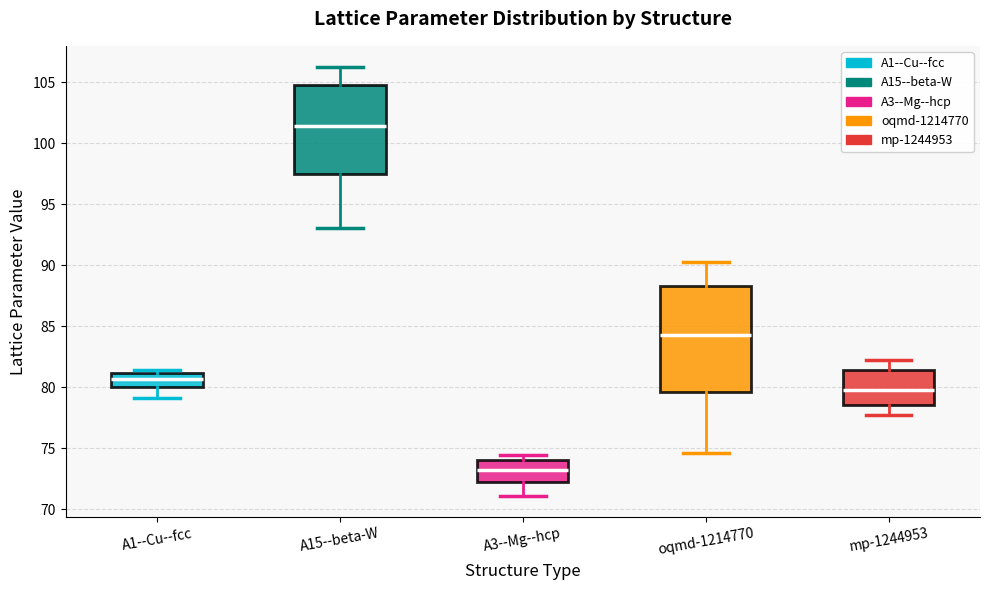

Reading left to right, read every box against the y-axis: the position of its median line, the range the box covers, and the ends of its whiskers. The values are not printed on the chart, so give them approximately, as read against the axis.

A1--Cu--fcc: median 80.5, box 80.0 to 81.0, whiskers 79.0 to 81.5
A15--beta-W: median 101.5, box 97.5 to 105.0, whiskers 93.0 to 106.0
A3--Mg--hcp: median 73.0, box 72.0 to 74.0, whiskers 71.0 to 74.5
oqmd-1214770: median 84.5, box 79.5 to 88.5, whiskers 74.5 to 90.0
mp-1244953: median 80.0, box 78.5 to 81.5, whiskers 77.5 to 82.0